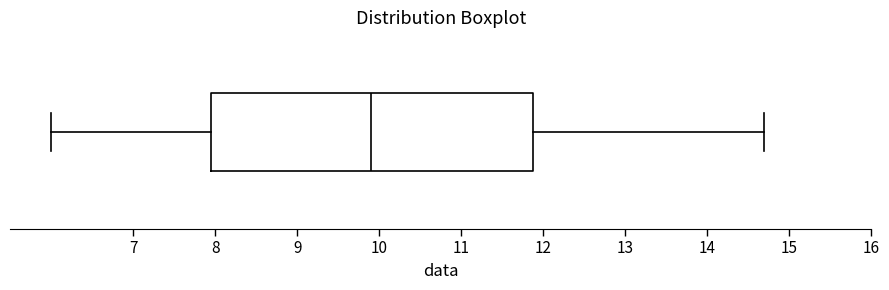

Where does the left whisker of the box end on the x-axis? The values are not printed on the chart, so give them approximately, as read against the axis.

6.0